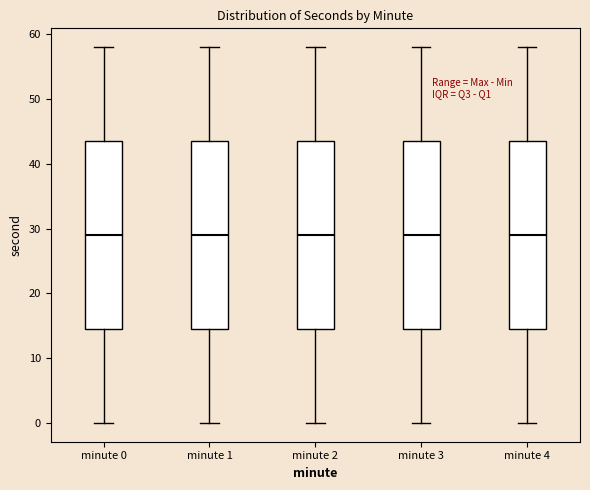

Reading left to right, transcribe this box plot: for each box, give where its median line is, the range the box spans, and where its two whiskers end, as read against the y-axis. The values are not printed on the chart, so give them approximately, as read against the axis.

minute 0: median 29, box 15 to 44, whiskers 0 to 58
minute 1: median 29, box 15 to 44, whiskers 0 to 58
minute 2: median 29, box 15 to 44, whiskers 0 to 58
minute 3: median 29, box 15 to 44, whiskers 0 to 58
minute 4: median 29, box 15 to 44, whiskers 0 to 58